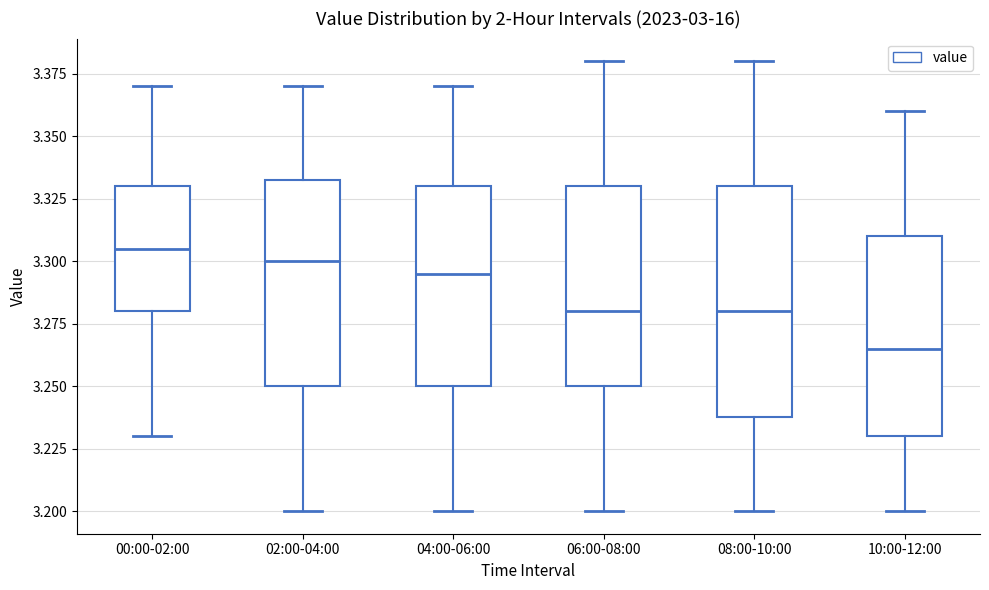

Which box is the tallest, from its lower edge to its upper edge?

08:00-10:00